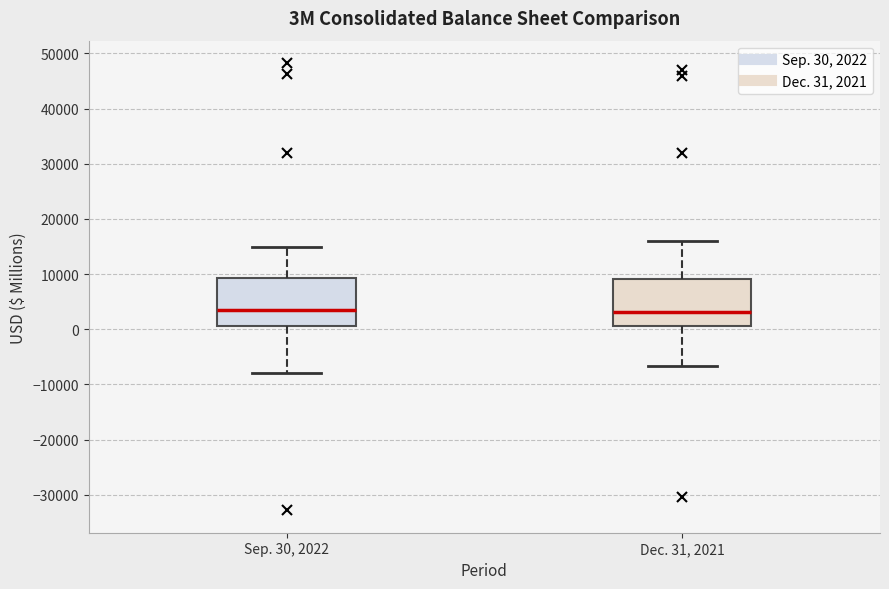

Where does the lower whisker of the box for Dec. 31, 2021 end on the y-axis? The values are not printed on the chart, so give them approximately, as read against the axis.

-7000